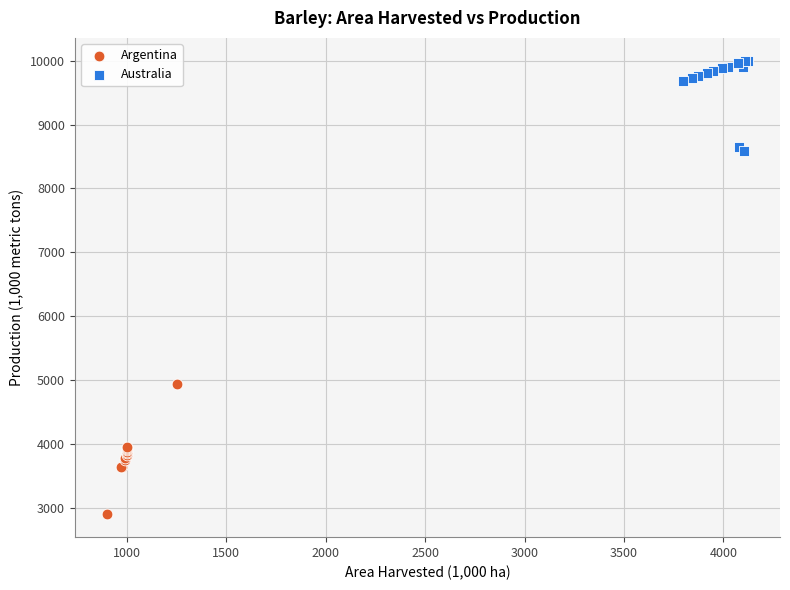

Which series has the widest spread of Y values?

Argentina